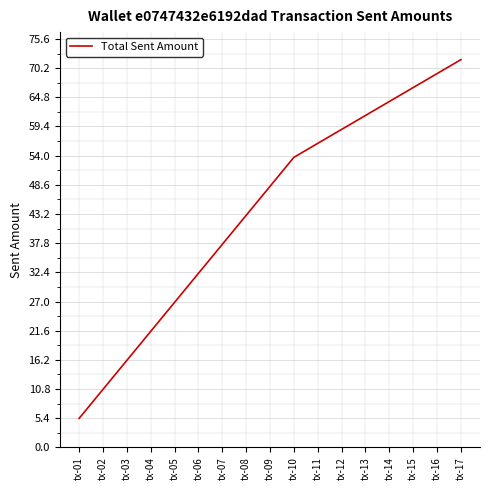

What is the approximate value at tx-01?

5.4